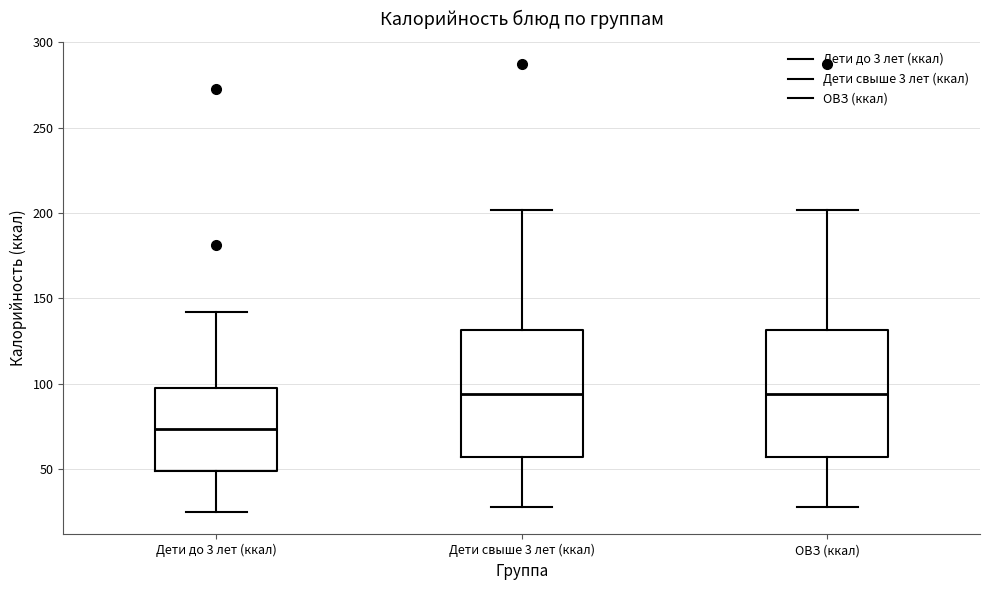

Reading left to right, read every box against the y-axis: the position of its median line, the range the box covers, and the ends of its whiskers. The values are not printed on the chart, so give them approximately, as read against the axis.

Дети до 3 лет (ккал): median 75, box 50 to 95, whiskers 25 to 140
Дети свыше 3 лет (ккал): median 95, box 55 to 130, whiskers 30 to 200
ОВЗ (ккал): median 95, box 55 to 130, whiskers 30 to 200